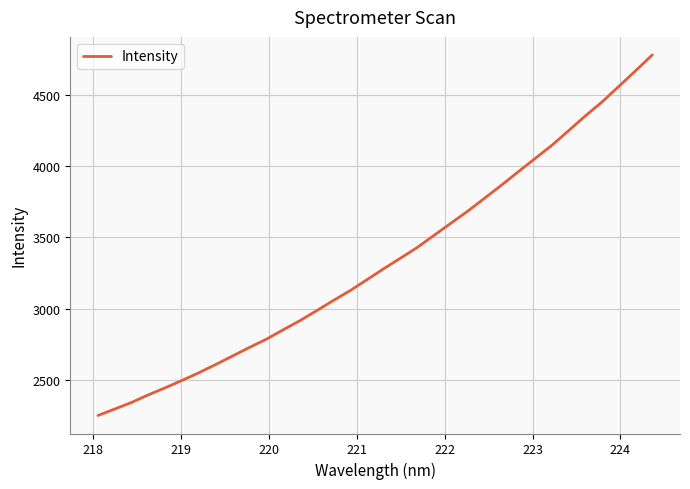

What is the difference between the maximum and minimum values?

2523.8